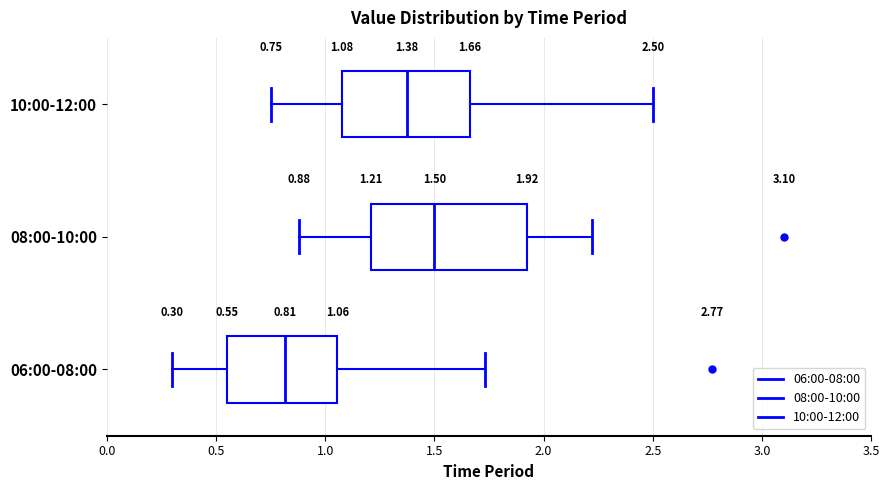

Comparing the boxes themselves (not the whiskers), which one is the widest?

08:00-10:00